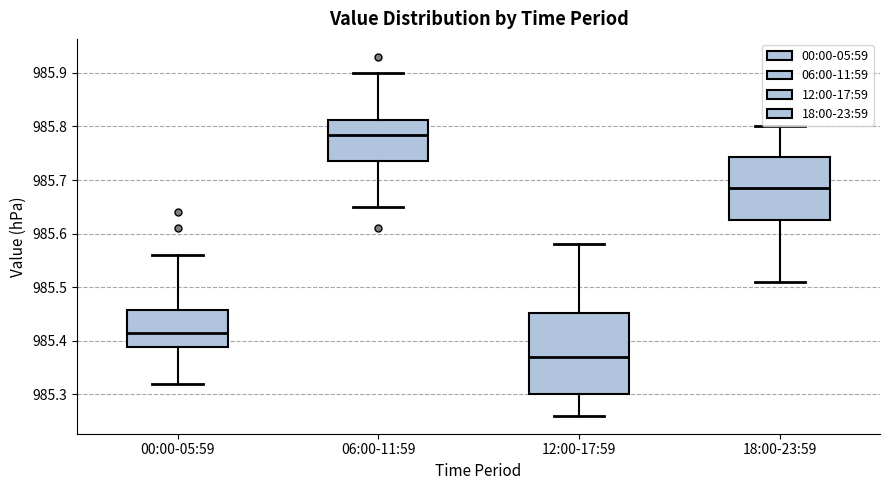

Which box has the lowest median line?

12:00-17:59